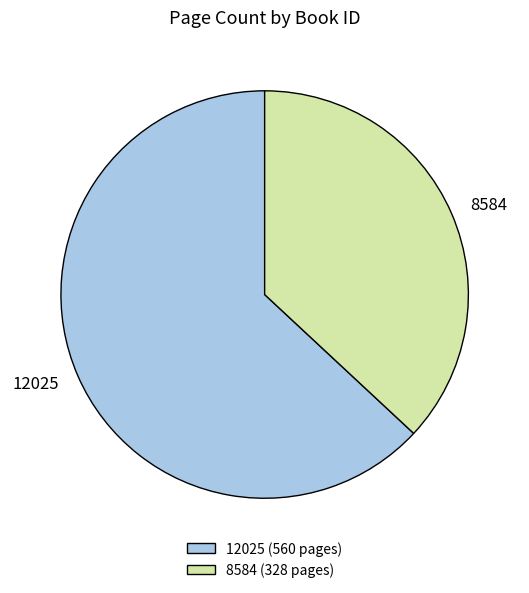

What is the smallest slice in the pie chart?

8584